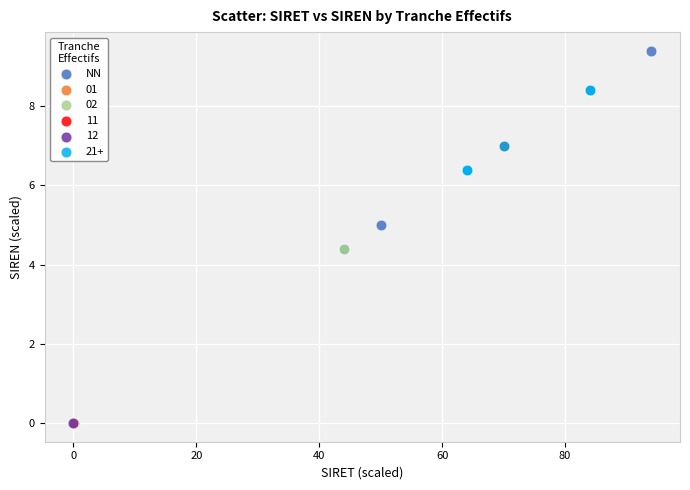

What are all the series names shown in the legend?

NN, 01, 02, 11, 12, 21+